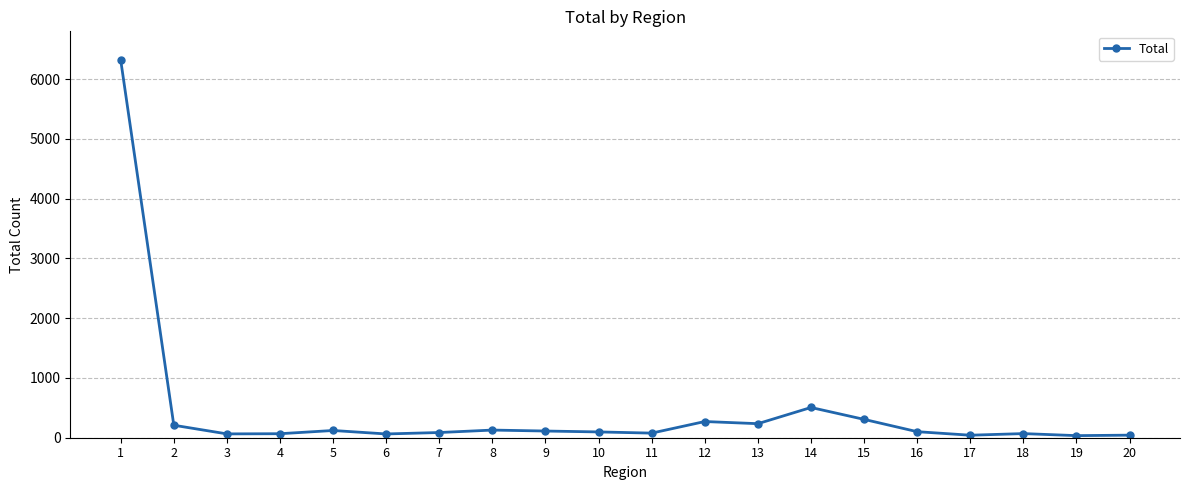

How many data points does each series have?

20